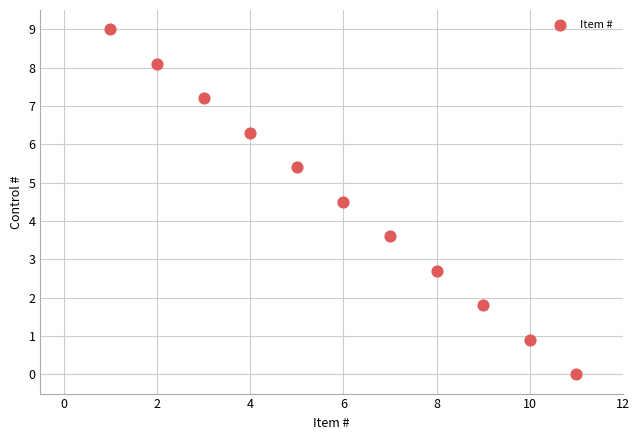

What Y value in the scatter plot is closest to 4?

3.6